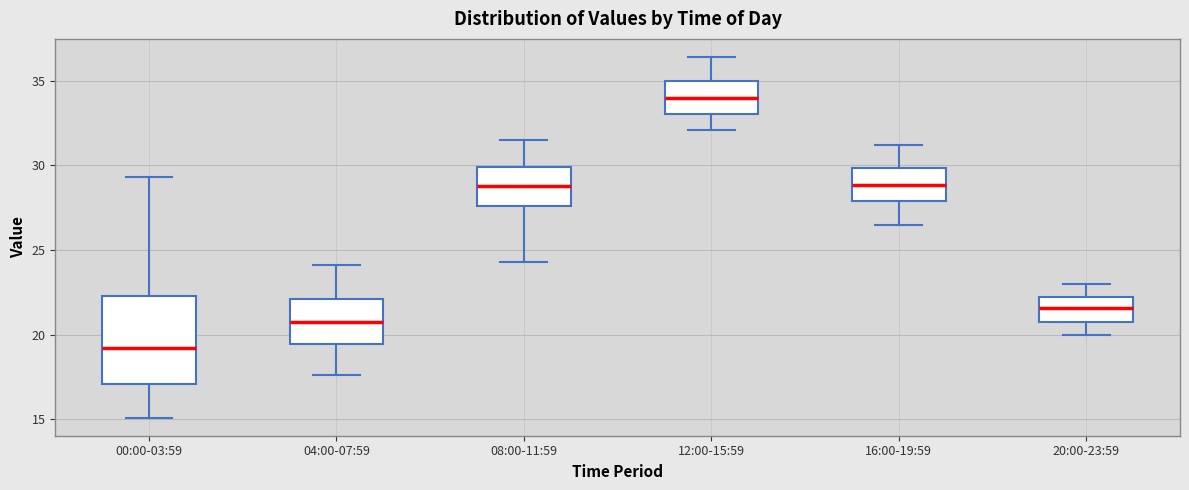

Which box is the tallest, from its lower edge to its upper edge?

00:00-03:59